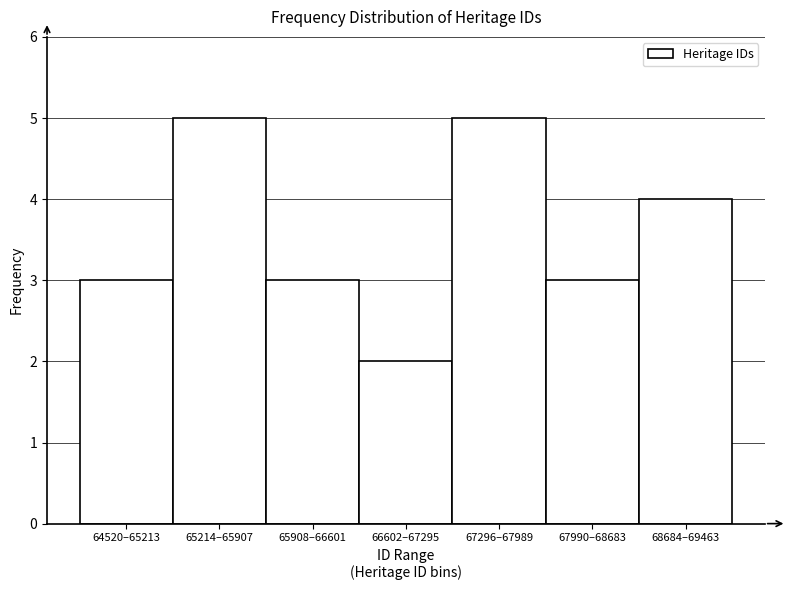

Reading left to right, list all the values displayed in this chart.

64520–65213=3	65214–65907=5	65908–66601=3	66602–67295=2	67296–67989=5	67990–68683=3	68684–69463=4